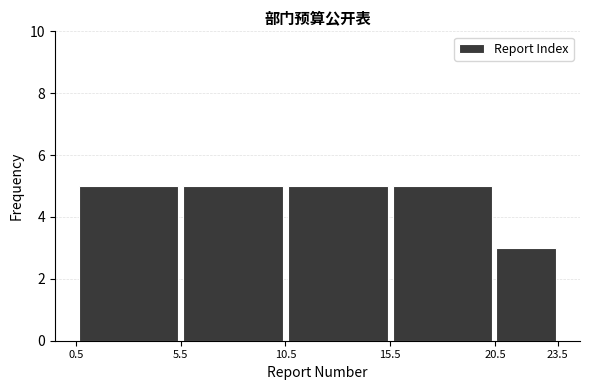

Reading left to right, list every bar in this chart as the range it spans on the x-axis followed by its height. The values are not printed on the chart, so give them approximately, as read against the axis.

0.5 to 5.5: 5
5.5 to 10.5: 5
10.5 to 15.5: 5
15.5 to 20.5: 5
20.5 to 23.5: 3